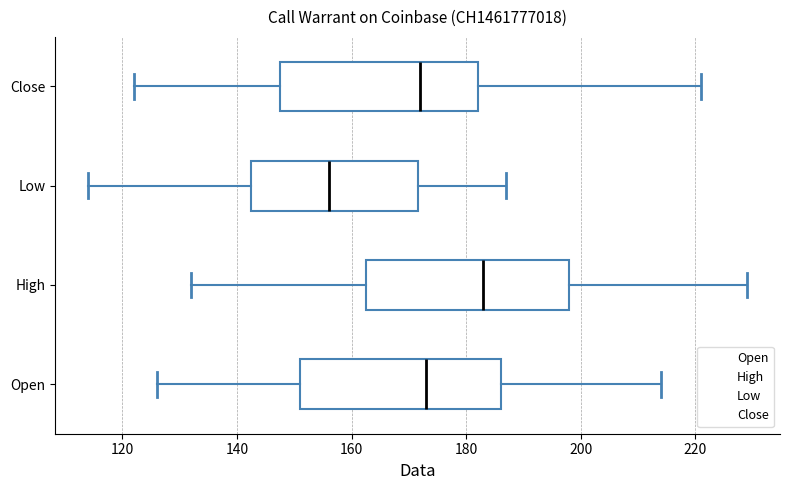

Where does the left whisker of the box for High end on the x-axis? The values are not printed on the chart, so give them approximately, as read against the axis.

132